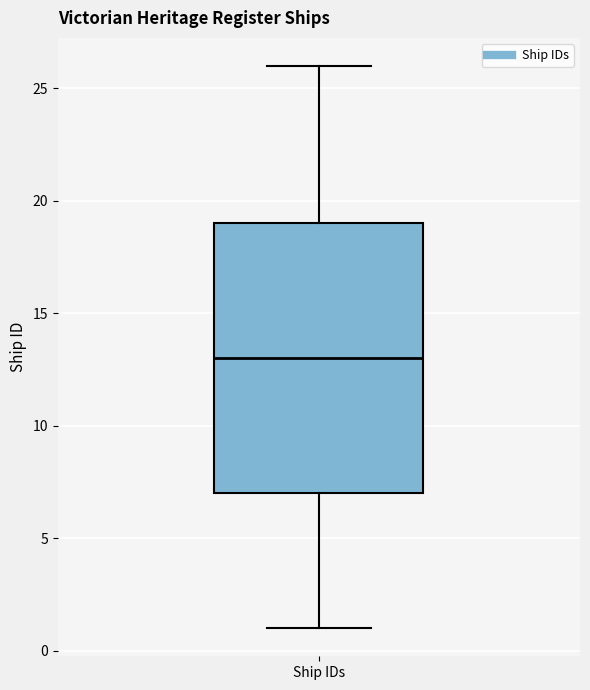

Read this box plot against the y-axis: the position of the median line, the range covered by the box, and the ends of both whiskers. The values are not printed on the chart, so give them approximately, as read against the axis.

median 13, box 7 to 19, whiskers 1 to 26